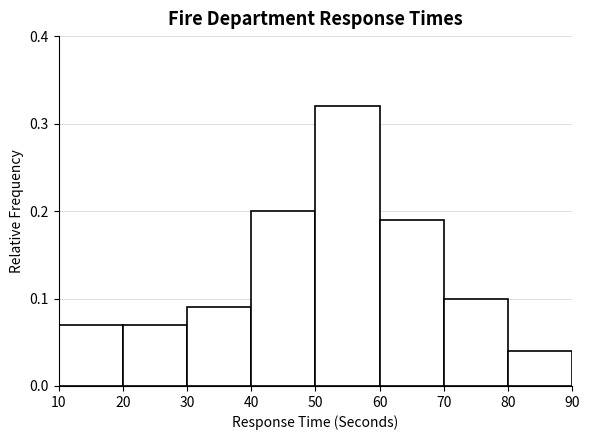

Over which range of the x-axis is the bar tallest?

50 to 60